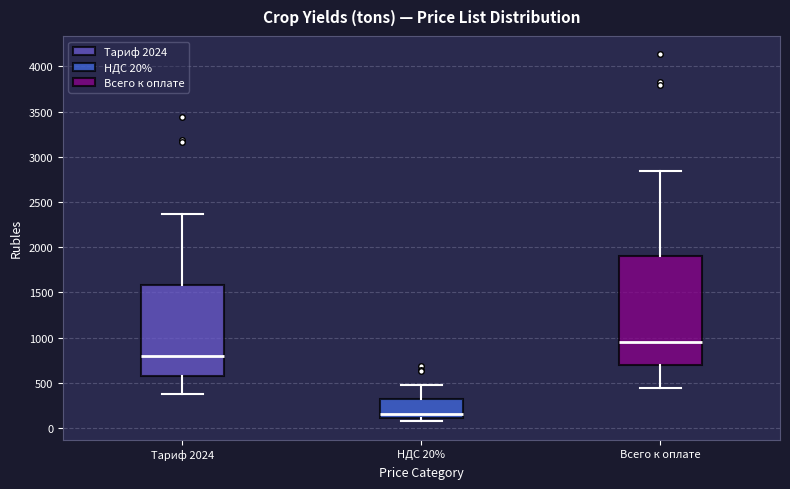

Which box has the highest median line?

Всего к оплате